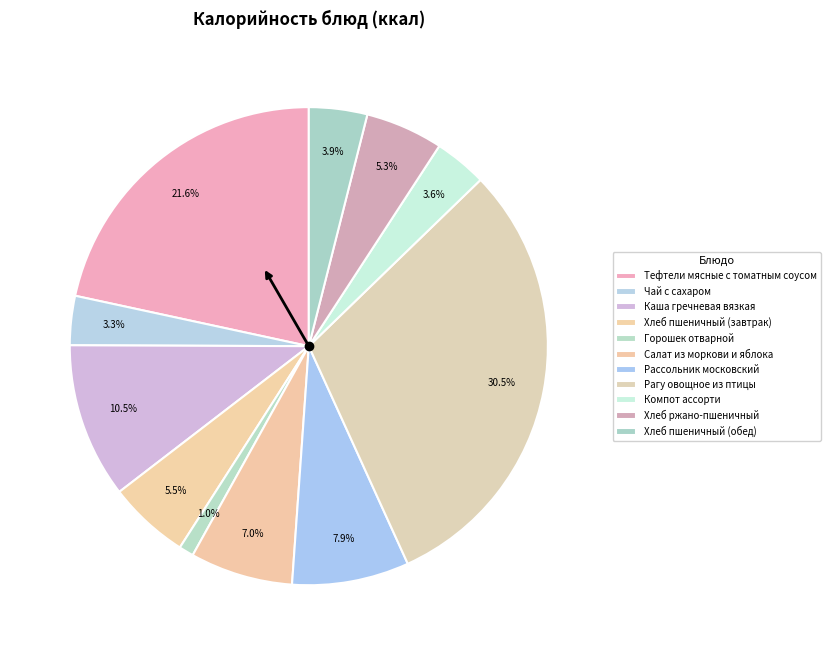

Does Тефтели мясные с томатным соусом account for over 50% of the chart?

No